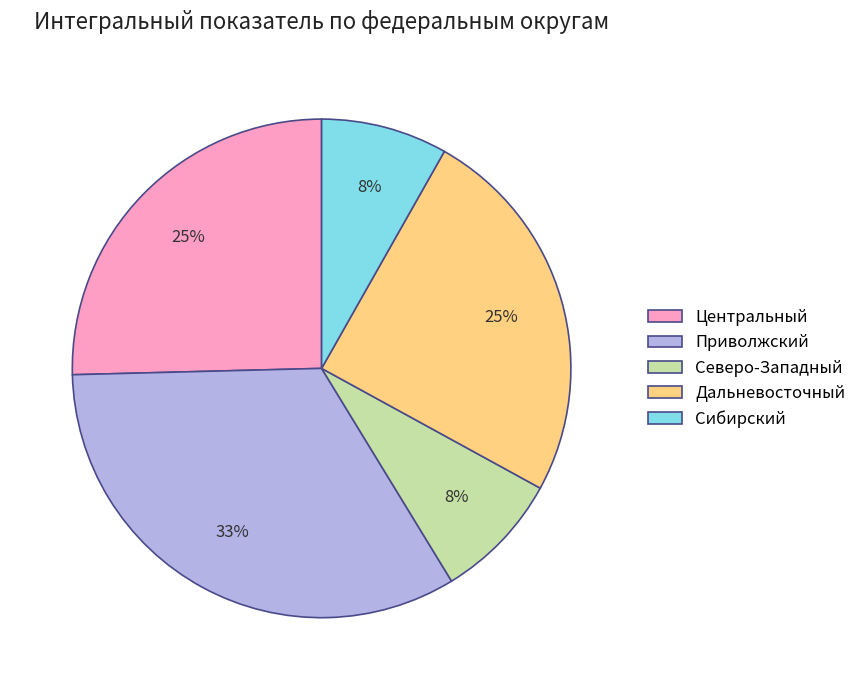

To the nearest percent, what is the average slice percentage?

20%